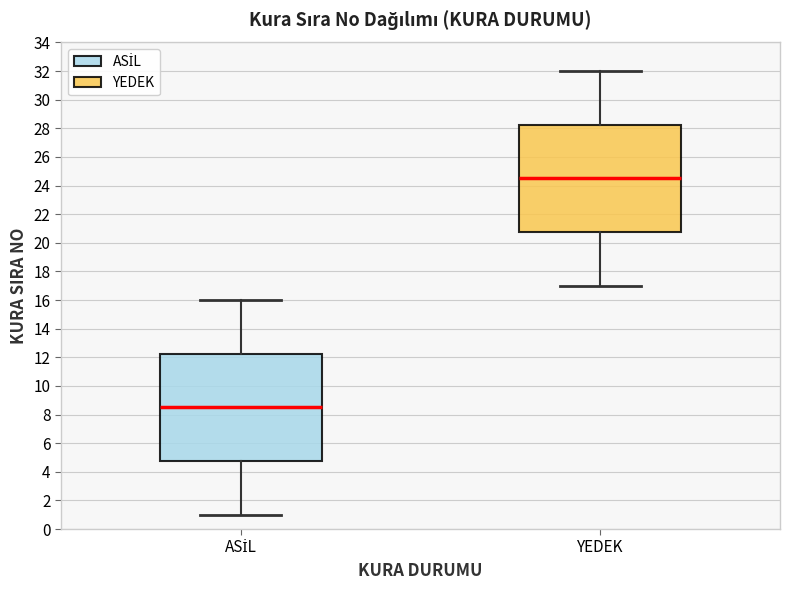

Where does the median line of the box for YEDEK sit on the y-axis? The values are not printed on the chart, so give them approximately, as read against the axis.

24.6